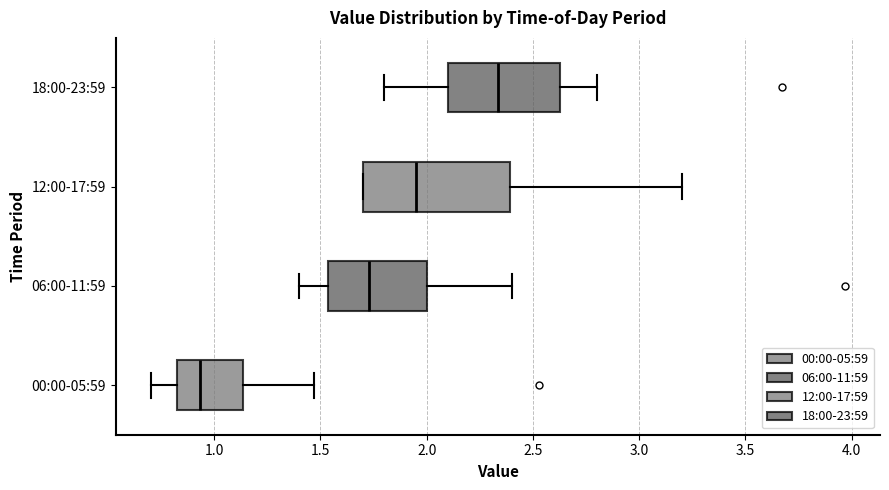

Comparing the boxes themselves (not the whiskers), which one is the widest?

12:00-17:59